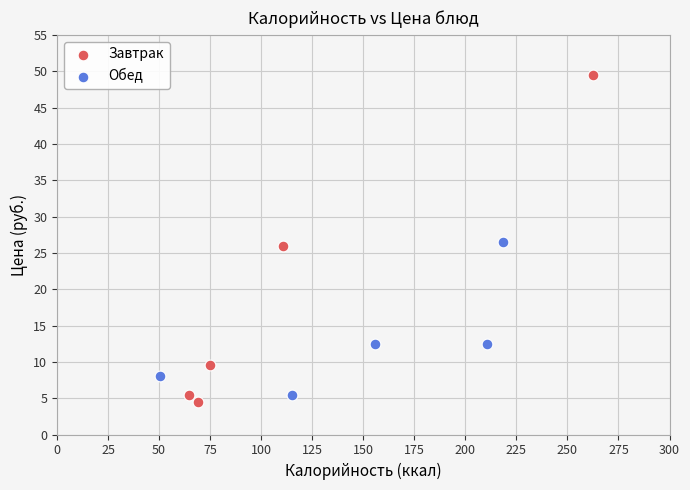

Which series has the largest Y range (max minus min)?

Завтрак